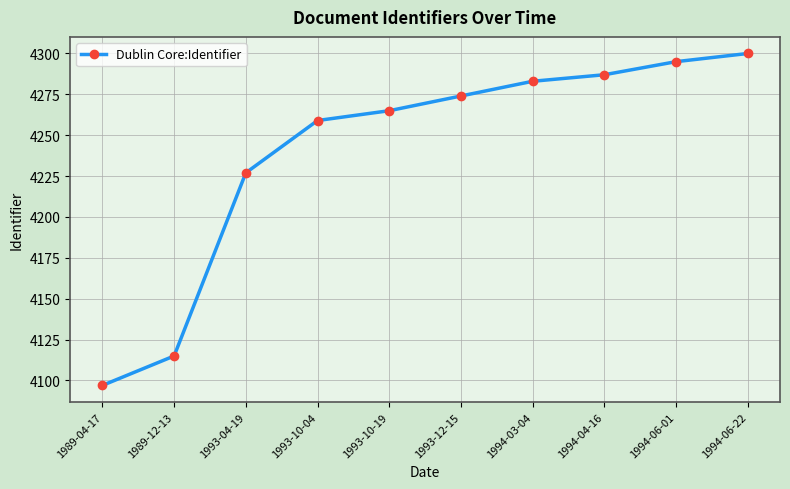

Is it true that the value at 1993-10-19 is 7489?

False